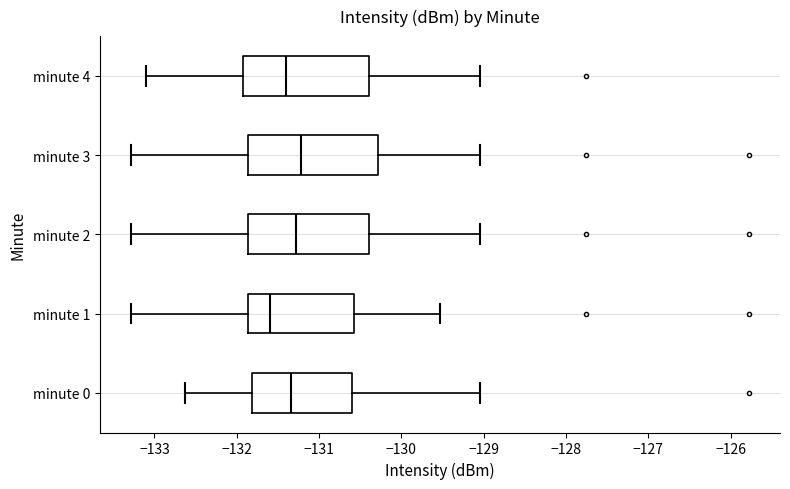

Reading bottom to top, transcribe this box plot: for each box, give where its median line is, the range the box spans, and where its two whiskers end, as read against the x-axis. The values are not printed on the chart, so give them approximately, as read against the axis.

minute 0: median -131.3, box -131.8 to -130.6, whiskers -132.6 to -129.0
minute 1: median -131.6, box -131.9 to -130.6, whiskers -133.3 to -129.5
minute 2: median -131.3, box -131.9 to -130.4, whiskers -133.3 to -129.0
minute 3: median -131.2, box -131.9 to -130.3, whiskers -133.3 to -129.0
minute 4: median -131.4, box -131.9 to -130.4, whiskers -133.1 to -129.0